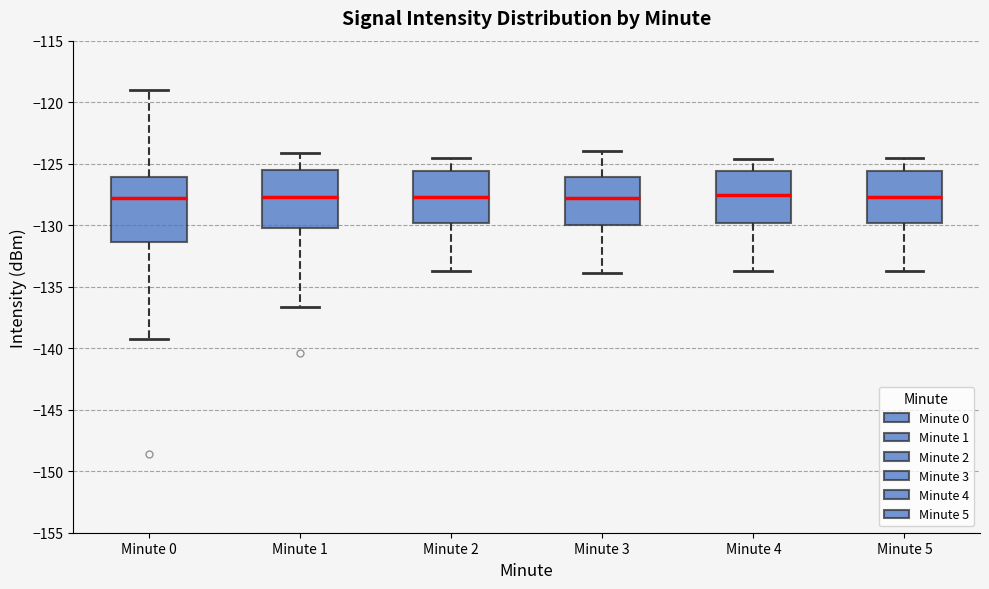

Reading left to right, read every box against the y-axis: the position of its median line, the range the box covers, and the ends of its whiskers. The values are not printed on the chart, so give them approximately, as read against the axis.

Minute 0: median -128.0, box -131.5 to -126.0, whiskers -139.5 to -119.0
Minute 1: median -127.5, box -130.0 to -125.5, whiskers -136.5 to -124.0
Minute 2: median -127.5, box -130.0 to -125.5, whiskers -133.5 to -124.5
Minute 3: median -127.5, box -130.0 to -126.0, whiskers -134.0 to -124.0
Minute 4: median -127.5, box -130.0 to -125.5, whiskers -133.5 to -124.5
Minute 5: median -127.5, box -130.0 to -125.5, whiskers -133.5 to -124.5